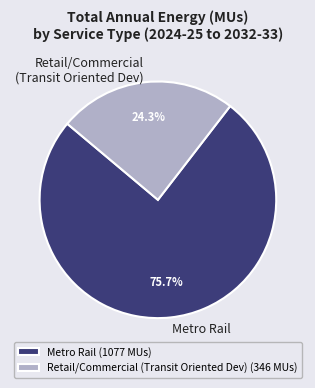

Is there a majority slice in this chart?

Yes